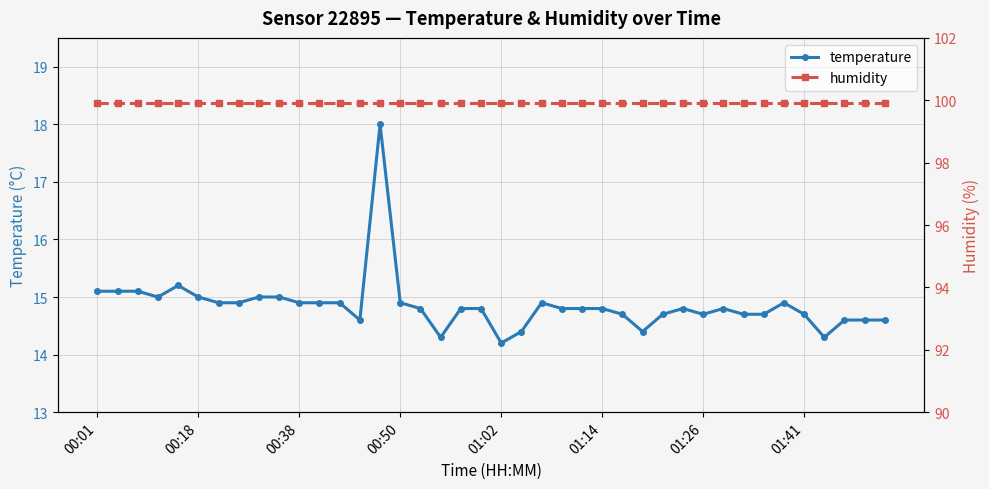

Rank the series by their maximum value, from highest to lowest.

humidity, temperature